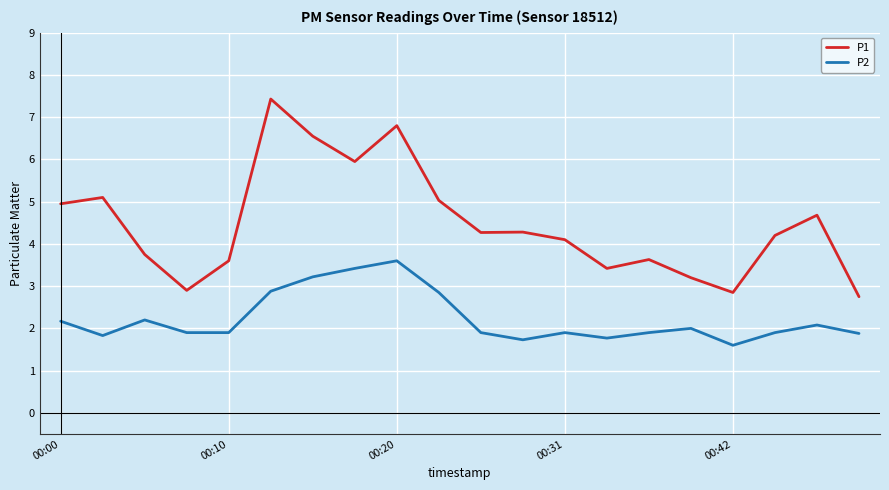

What is the sum of all P2 values?

44.6